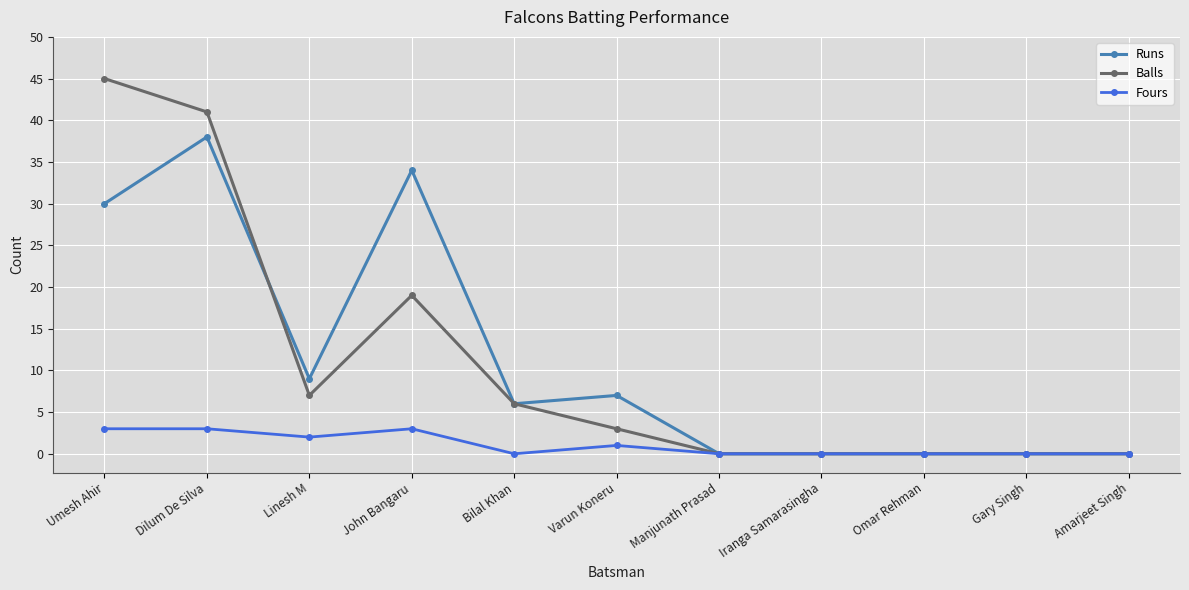

Does the chart display data point markers on the line(s)?

Yes